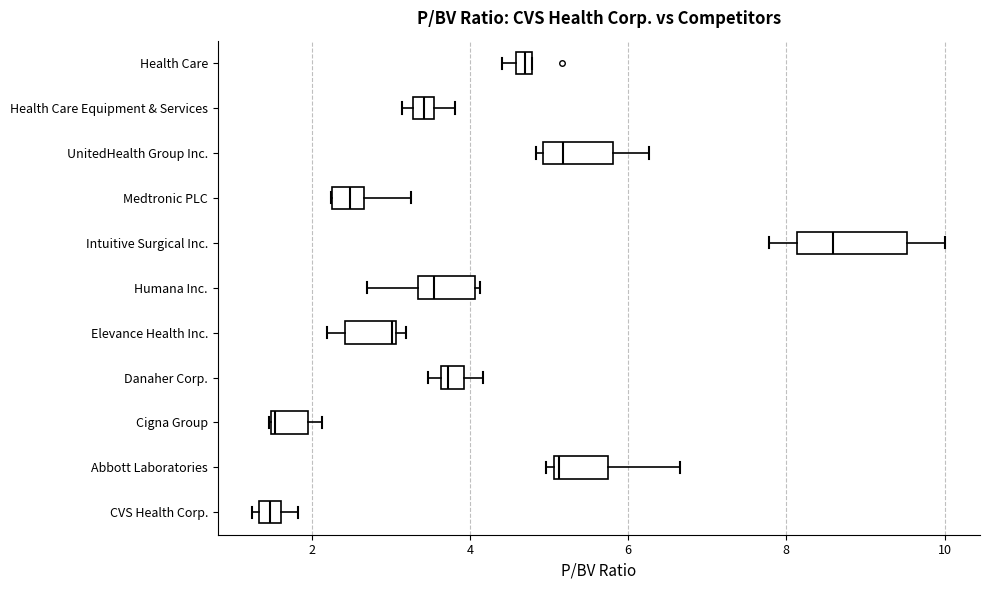

Comparing the boxes themselves (not the whiskers), which one is the widest?

Intuitive Surgical Inc.